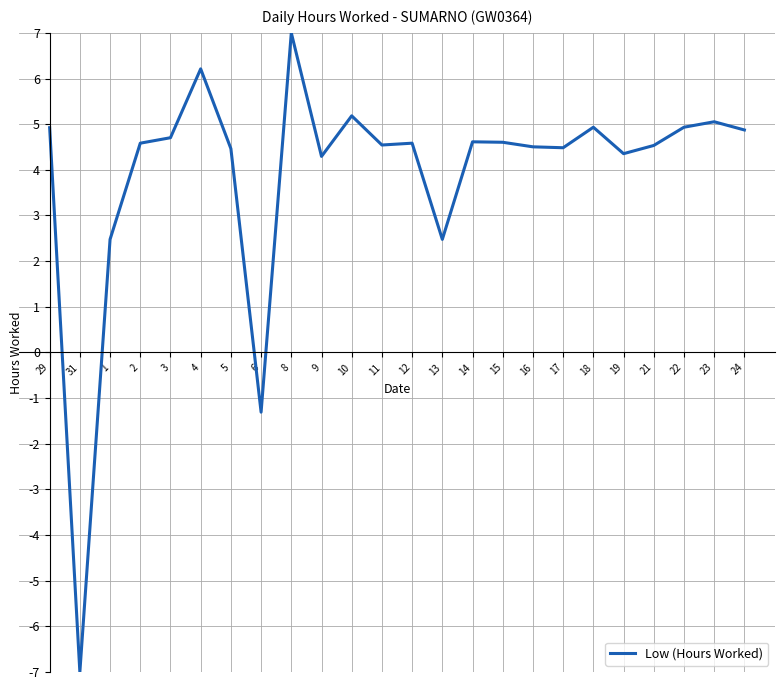

True or false: the data shows 8.0 at 12.

False